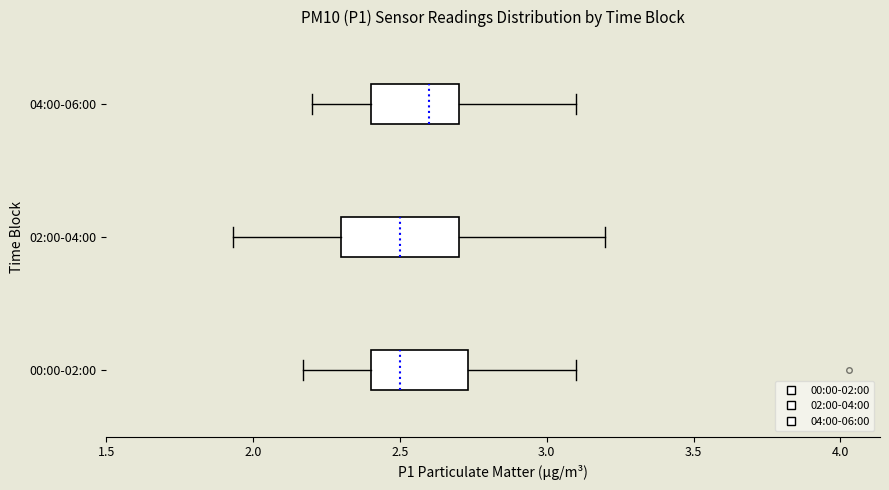

Where does the median line of the box for 04:00-06:00 sit on the x-axis? The values are not printed on the chart, so give them approximately, as read against the axis.

2.60